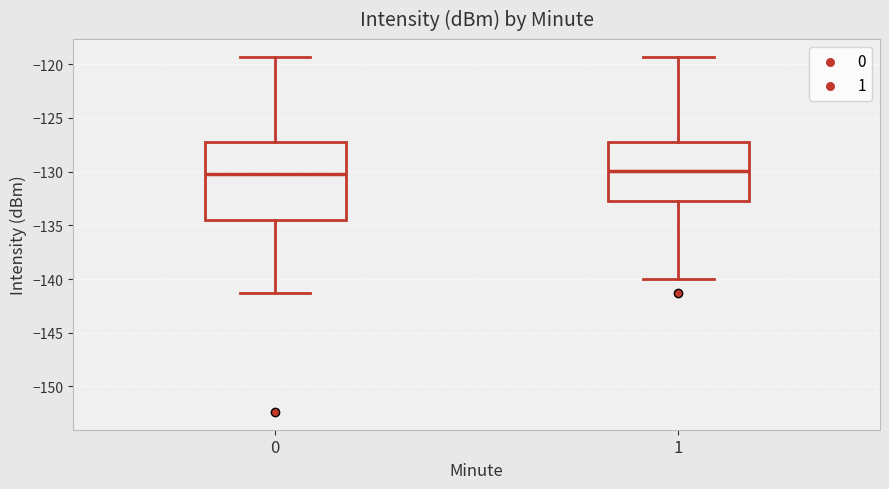

Reading left to right, read every box against the y-axis: the position of its median line, the range the box covers, and the ends of its whiskers. The values are not printed on the chart, so give them approximately, as read against the axis.

0: median -130.5, box -134.5 to -127.0, whiskers -141.5 to -119.5
1: median -130.0, box -132.5 to -127.0, whiskers -140.0 to -119.5